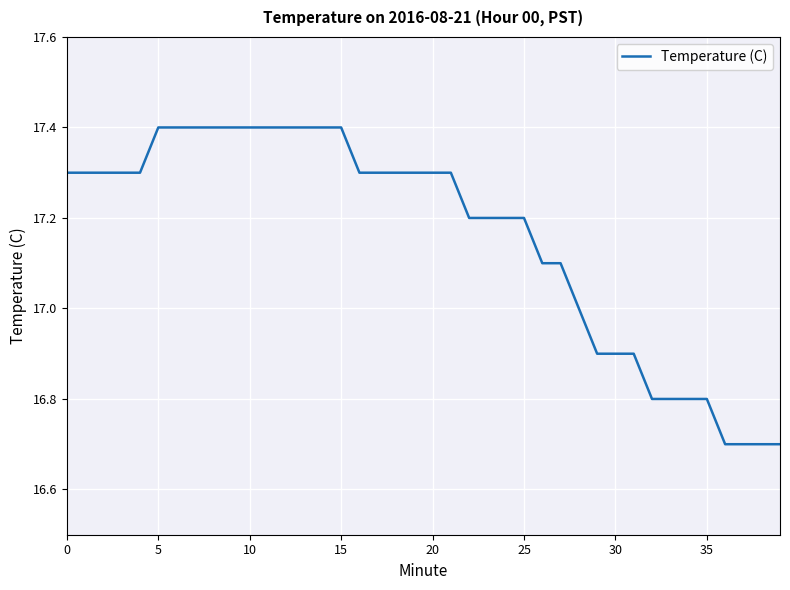

What is the minimum value shown in the chart?

16.7